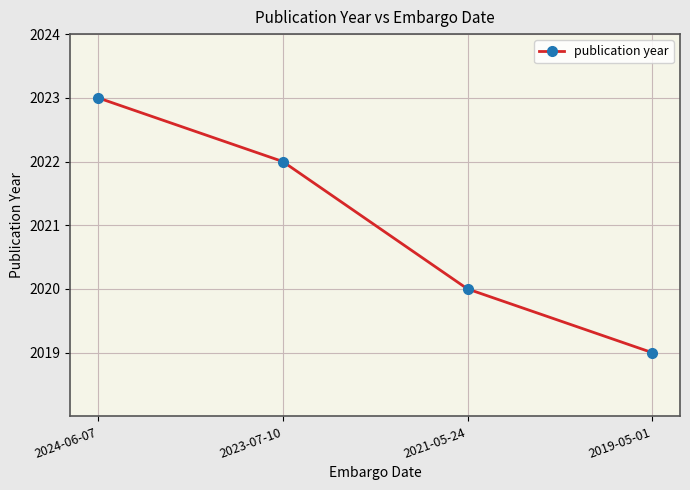

Rank the categories by value from lowest to highest.

2019-05-01, 2021-05-24, 2023-07-10, 2024-06-07